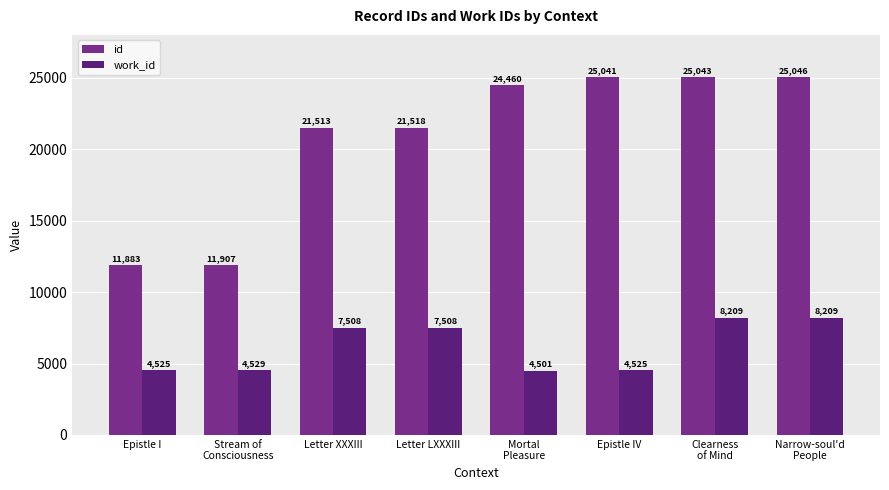

The value of id at Letter XXXIII is 35228. True or false?

False